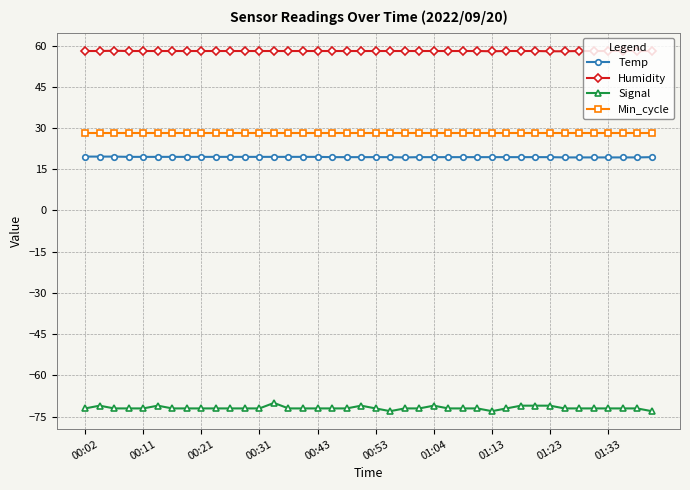

How many lines are shown in the chart?

4